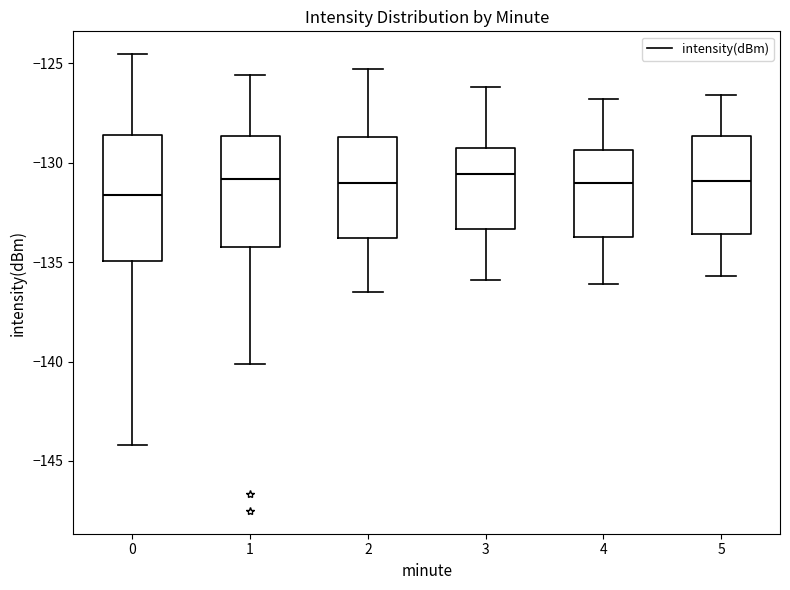

Which box has the lowest median line?

0